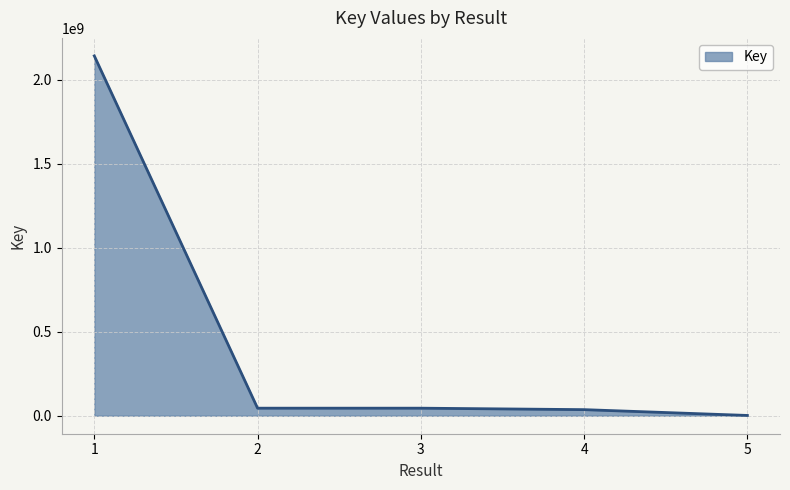

Which label corresponds to the smallest value in the chart?

5